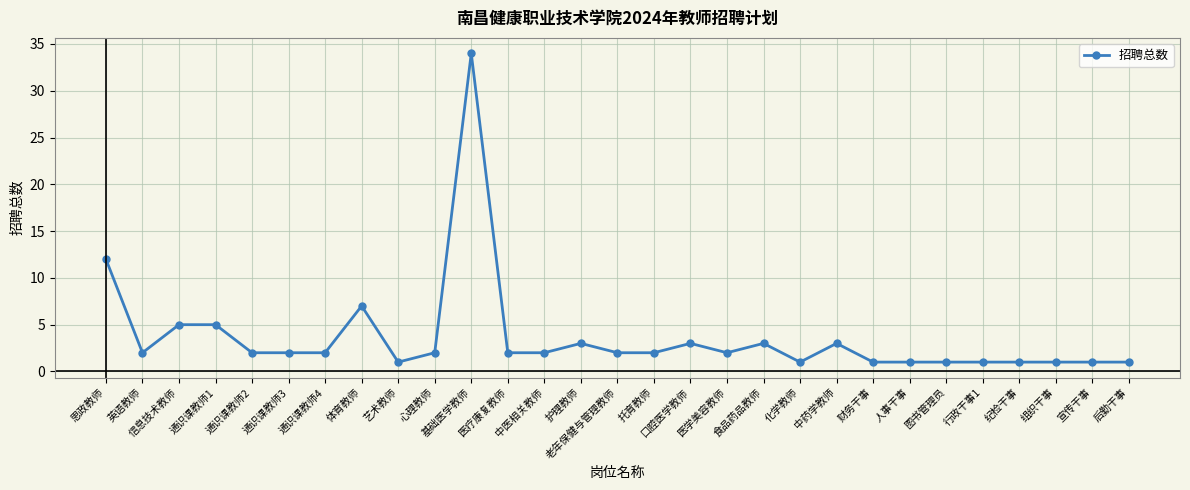

What is the greatest value displayed?

34